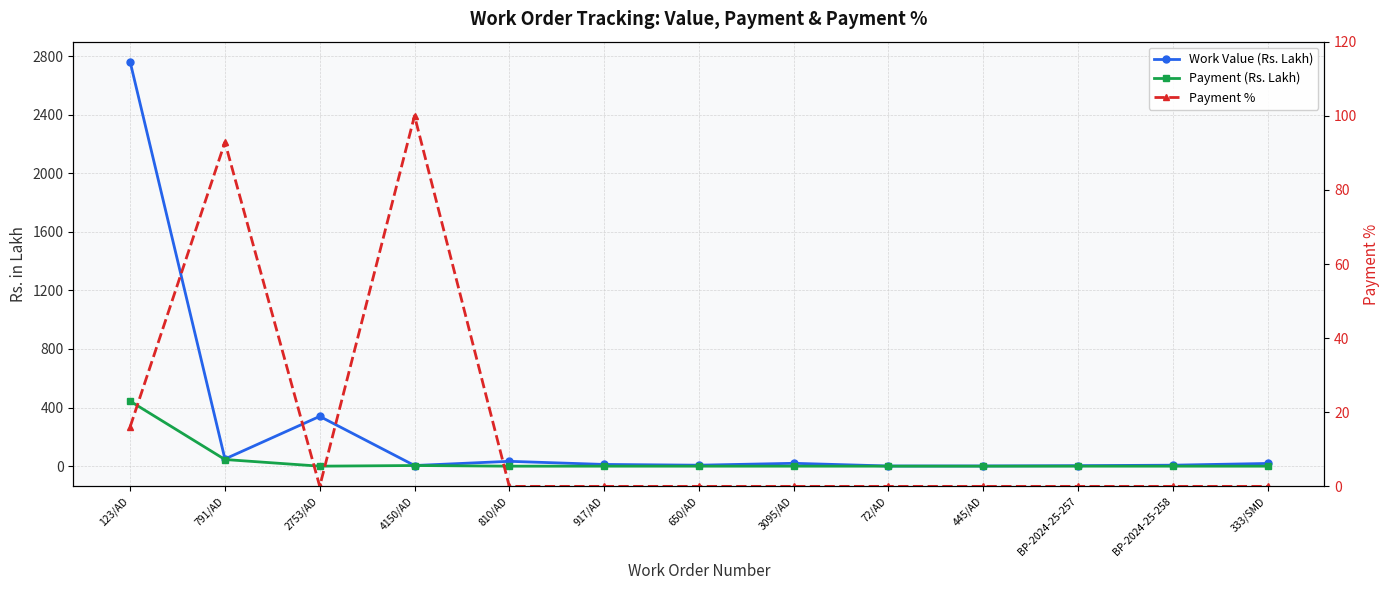

List the series in order of their peak value, lowest first.

Payment %, Payment (Rs. Lakh), Work Value (Rs. Lakh)